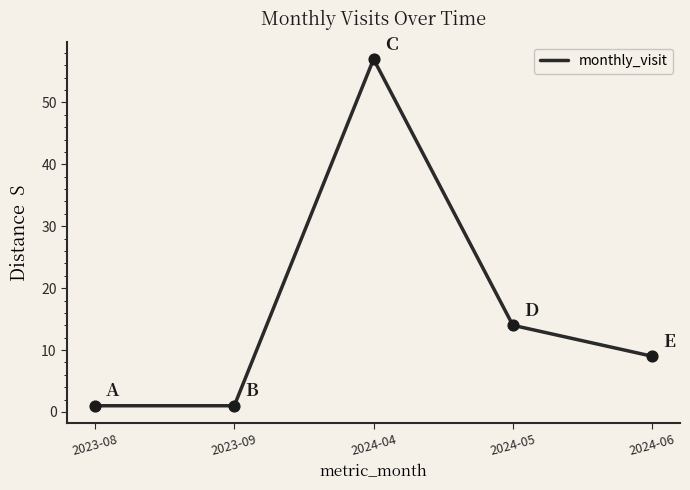

Approximately how many times larger is the value at 2024-04 compared to 2024-05?

4.1